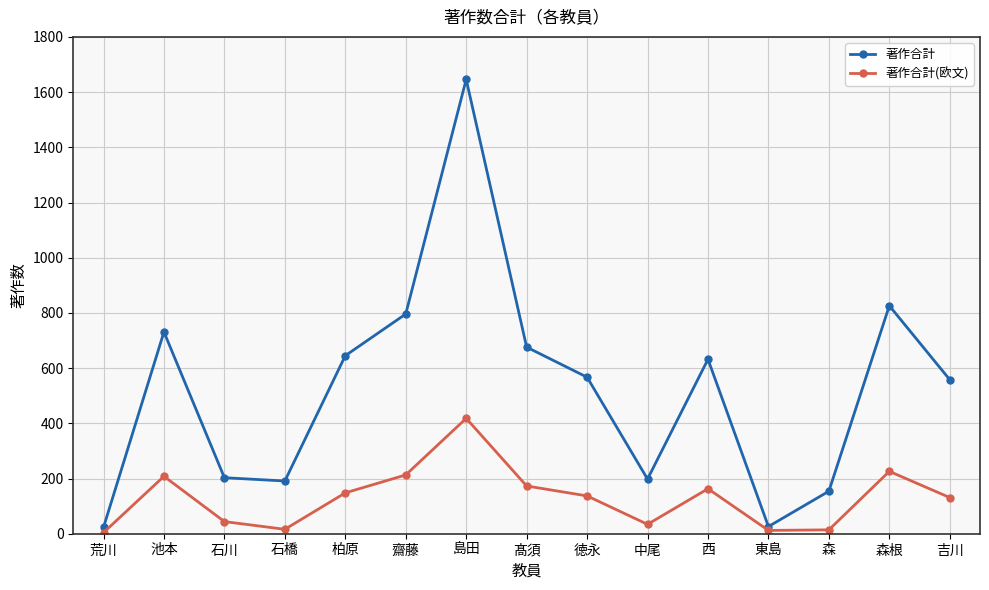

What is the difference between the second highest and second lowest values in the 著作合計 series?

800